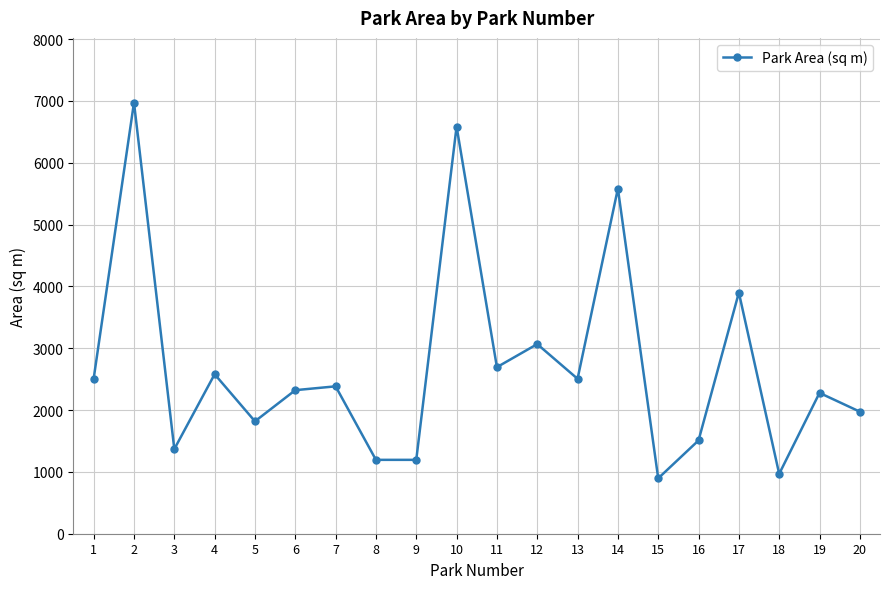

The value at 13 is 2506. True or false?

True